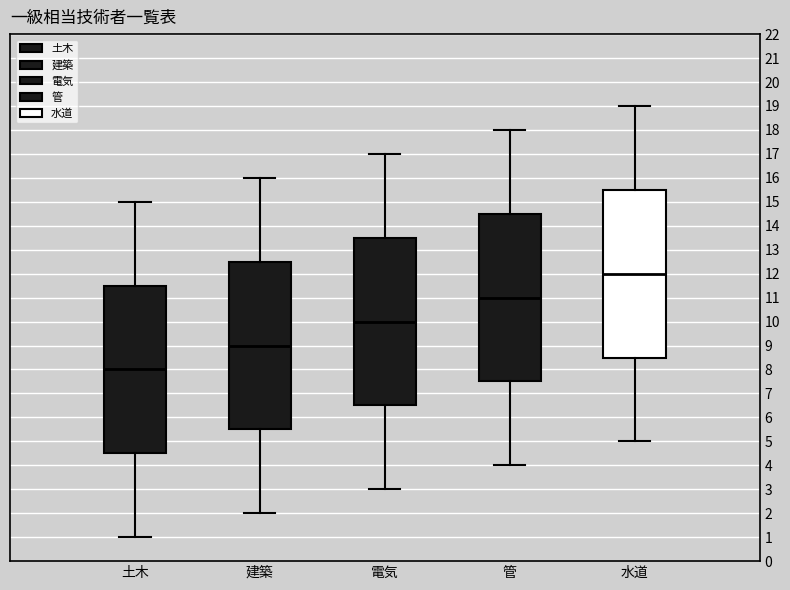

Reading left to right, transcribe this box plot: for each box, give where its median line is, the range the box spans, and where its two whiskers end, as read against the y-axis. The values are not printed on the chart, so give them approximately, as read against the axis.

土木: median 8.0, box 4.5 to 11.5, whiskers 1.0 to 15.0
建築: median 9.0, box 5.5 to 12.5, whiskers 2.0 to 16.0
電気: median 10.0, box 6.5 to 13.5, whiskers 3.0 to 17.0
管: median 11.0, box 7.5 to 14.5, whiskers 4.0 to 18.0
水道: median 12.0, box 8.5 to 15.5, whiskers 5.0 to 19.0